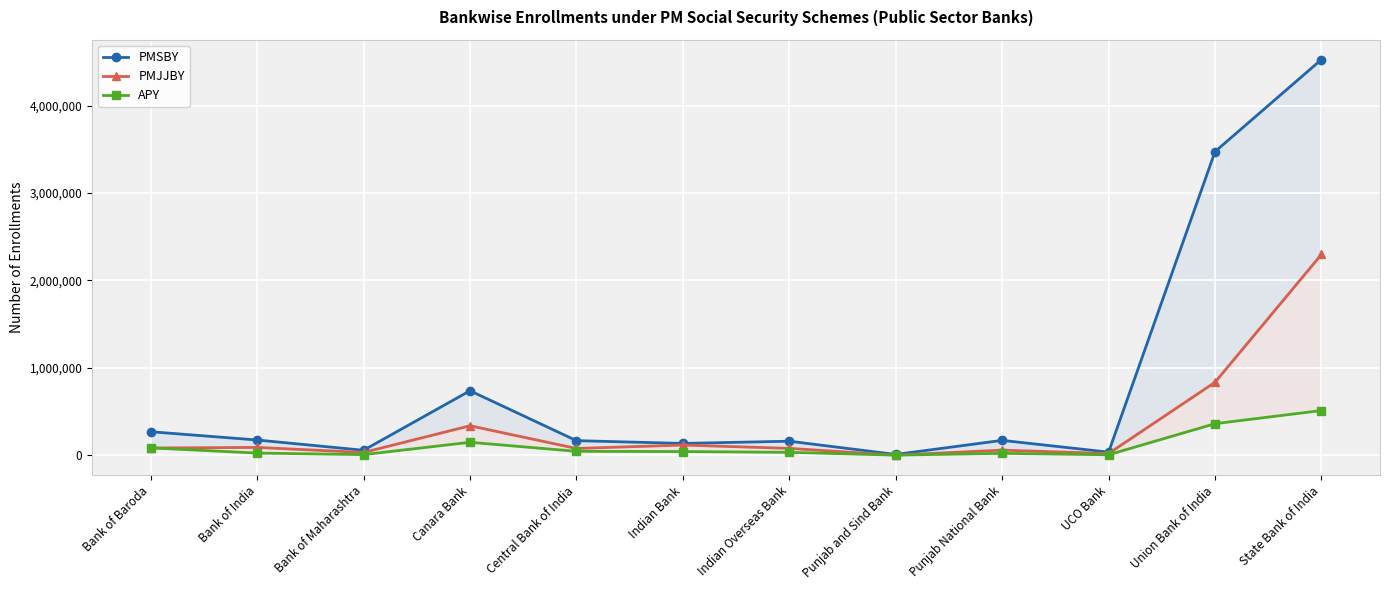

Rank the series by their maximum value, from highest to lowest.

PMSBY, PMJJBY, APY